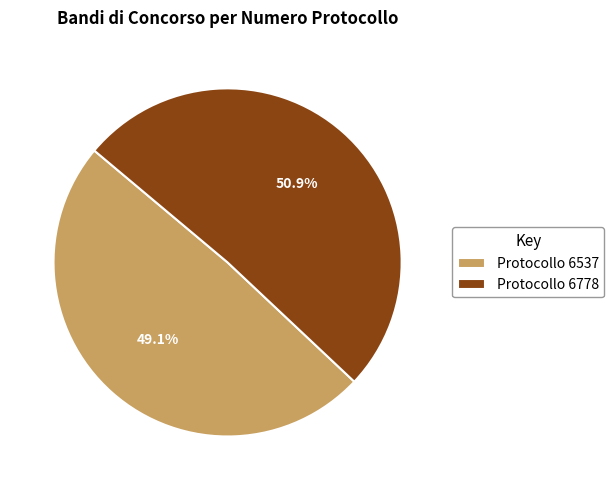

Count the number of slices in the pie.

2